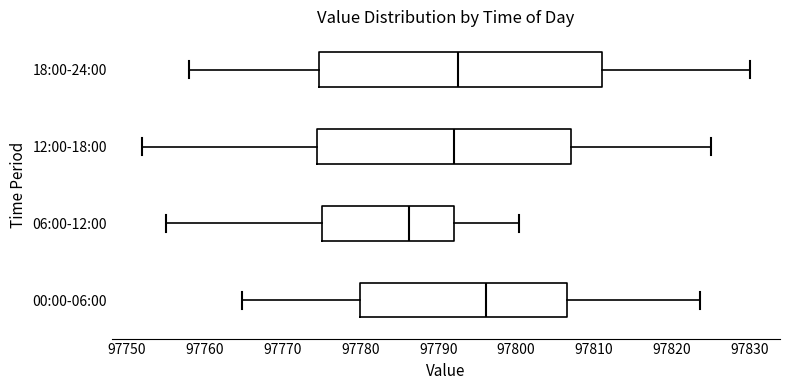

Where does the left whisker of the box for 18:00-24:00 end on the x-axis? The values are not printed on the chart, so give them approximately, as read against the axis.

97758